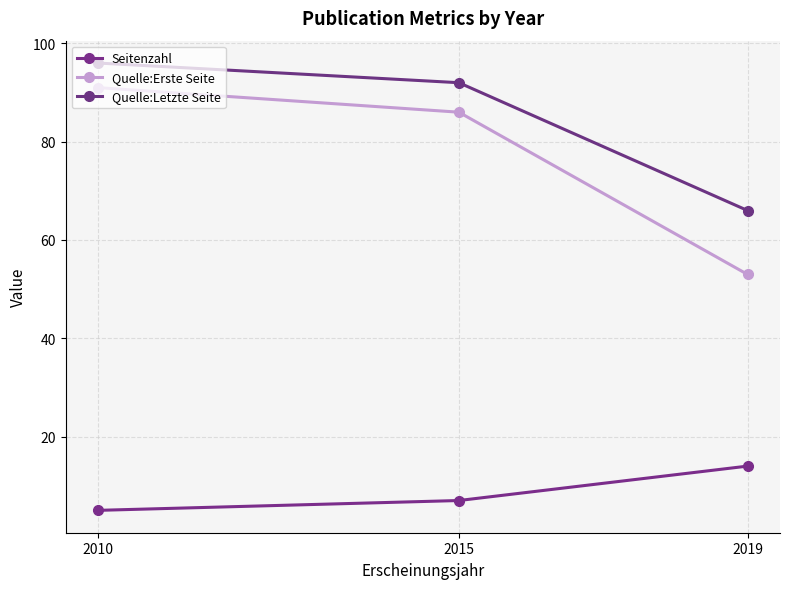

What is the value of the Seitenzahl point at the 3rd from the left?

14